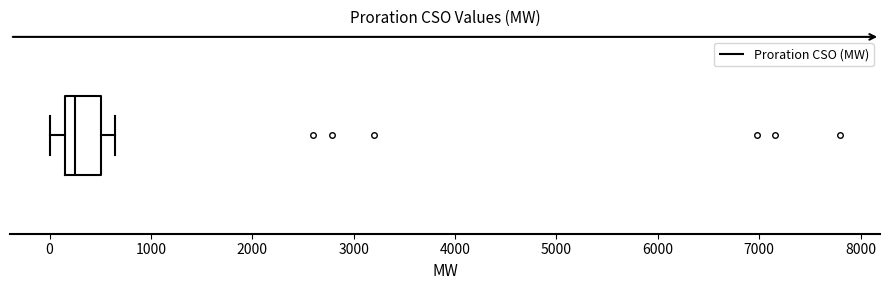

Read this box plot against the x-axis: the position of the median line, the range covered by the box, and the ends of both whiskers. The values are not printed on the chart, so give them approximately, as read against the axis.

median 200 (just right of the box's left edge), box 200 to 500, whiskers 0 to 600